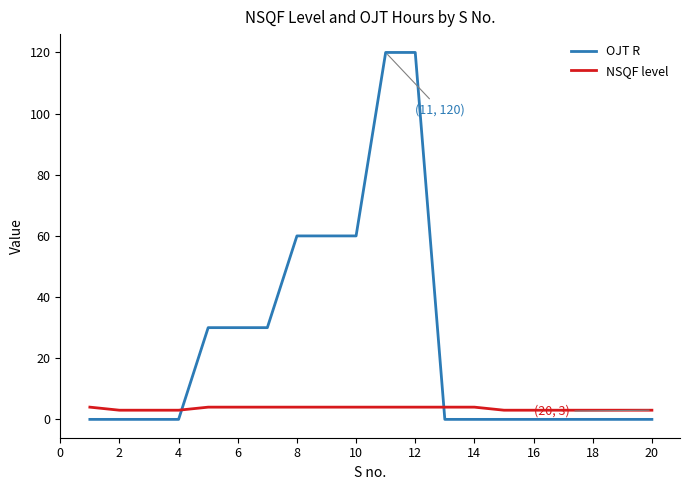

What is the difference between the maximum and minimum values in the OJT R series?

120